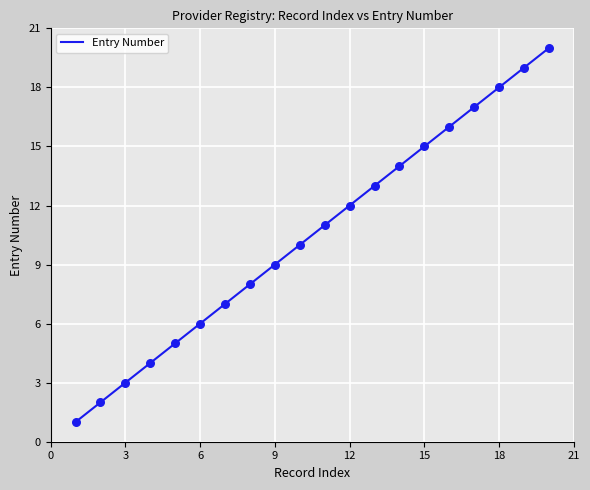

What is the greatest value displayed?

20